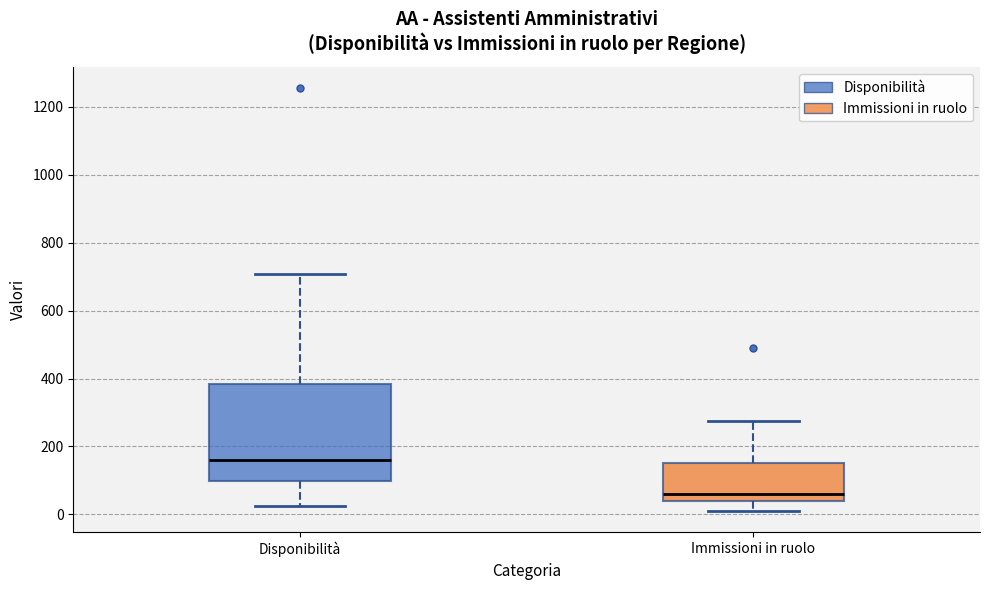

Which box is the tallest, from its lower edge to its upper edge?

Disponibilità